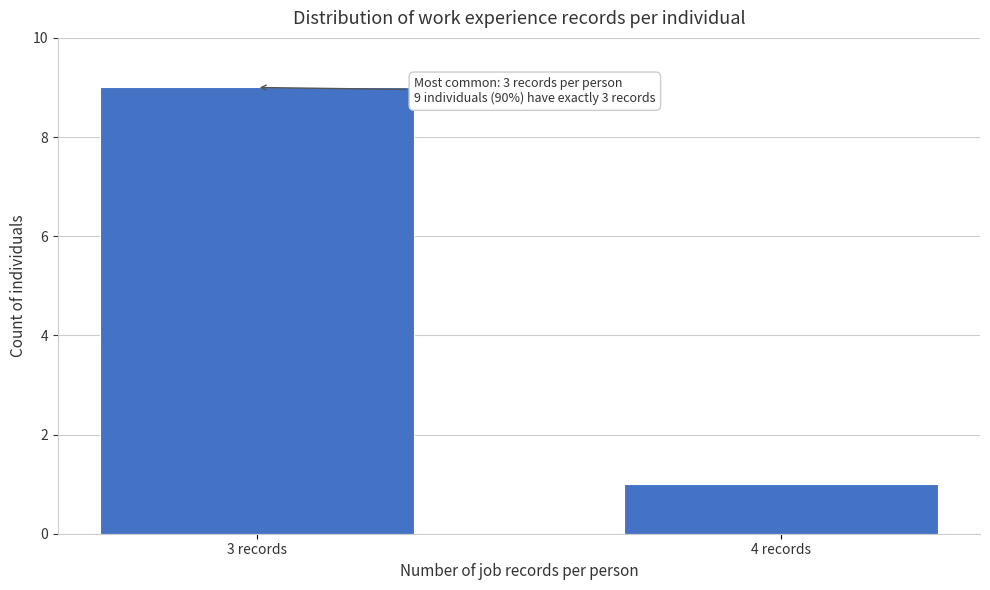

Reading left to right, transcribe all the data shown in this chart.

9	1